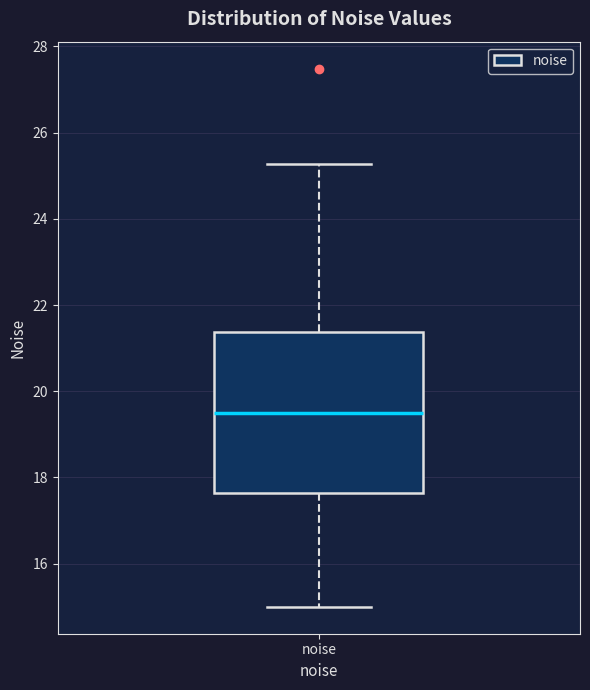

Where is the upper edge of the box for noise on the y-axis? The values are not printed on the chart, so give them approximately, as read against the axis.

21.4